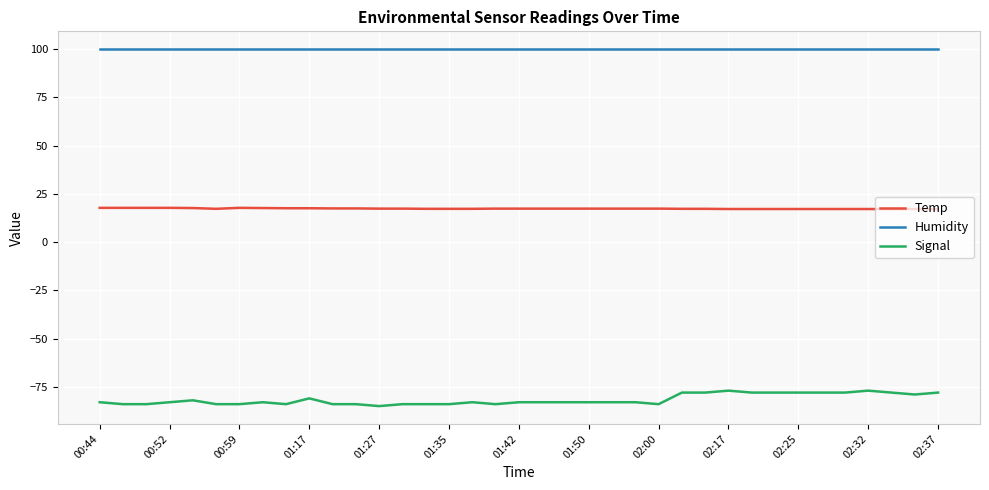

What is the smallest value displayed?

-85.0